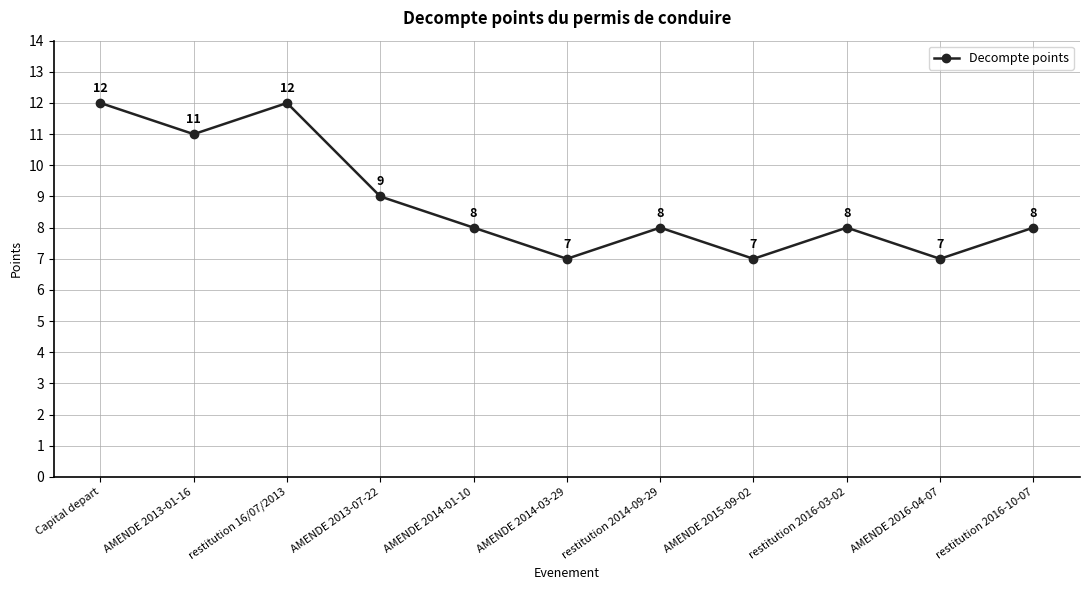

Where is the data nearest to the value 9?

AMENDE 2013-07-22